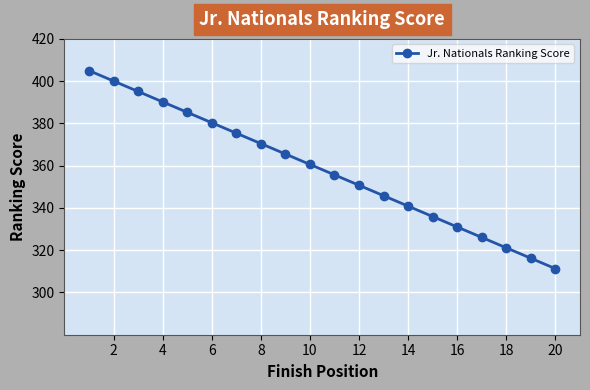

What is the smallest value displayed?

311.3